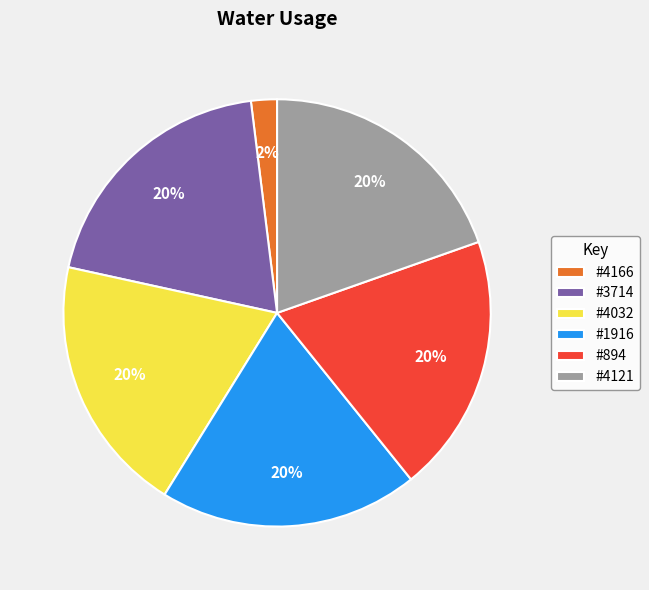

Do #4121 and #4032 together represent more than half of the pie?

No